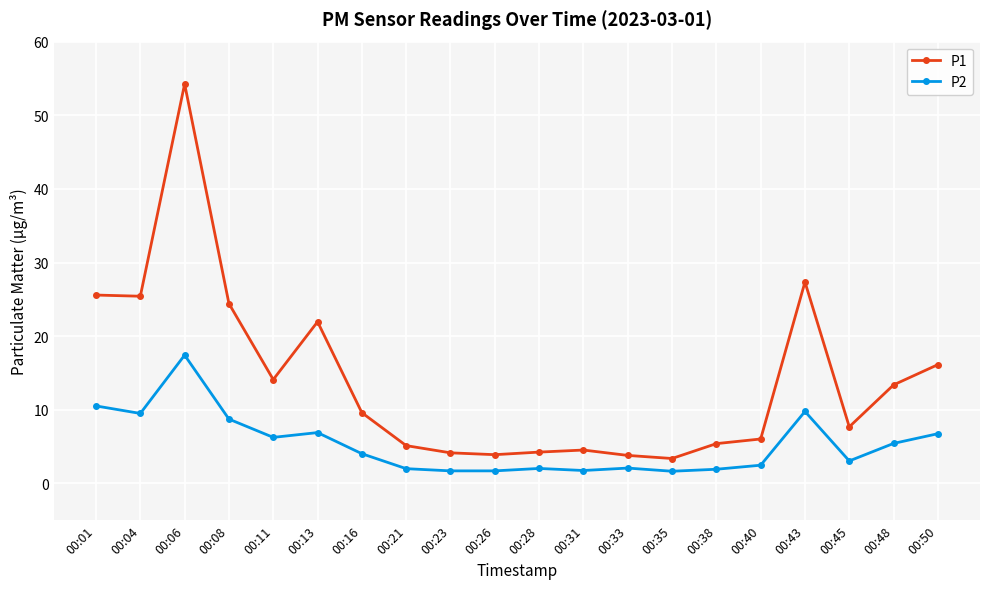

Where is the first local maximum for P2?

00:06